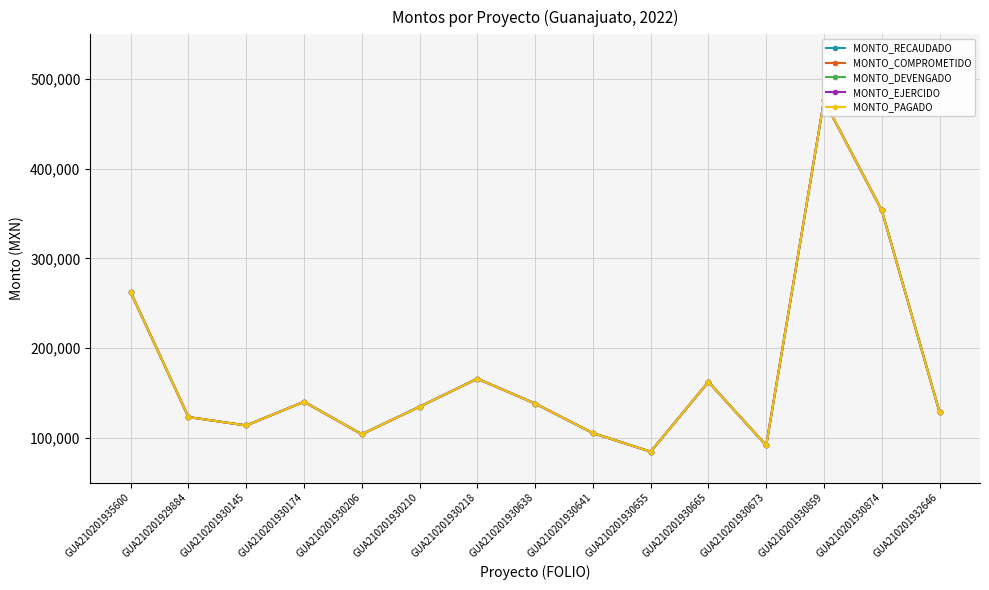

What is the value of the MONTO_RECAUDADO point at the 3rd from the left?

113678.9